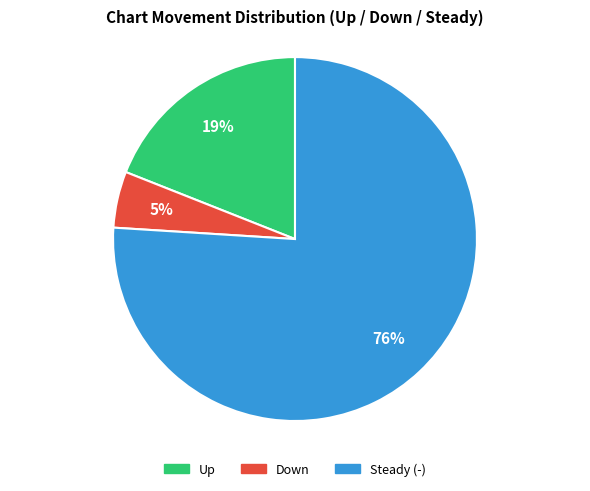

True or false: Down accounts for 10% of the total.

False